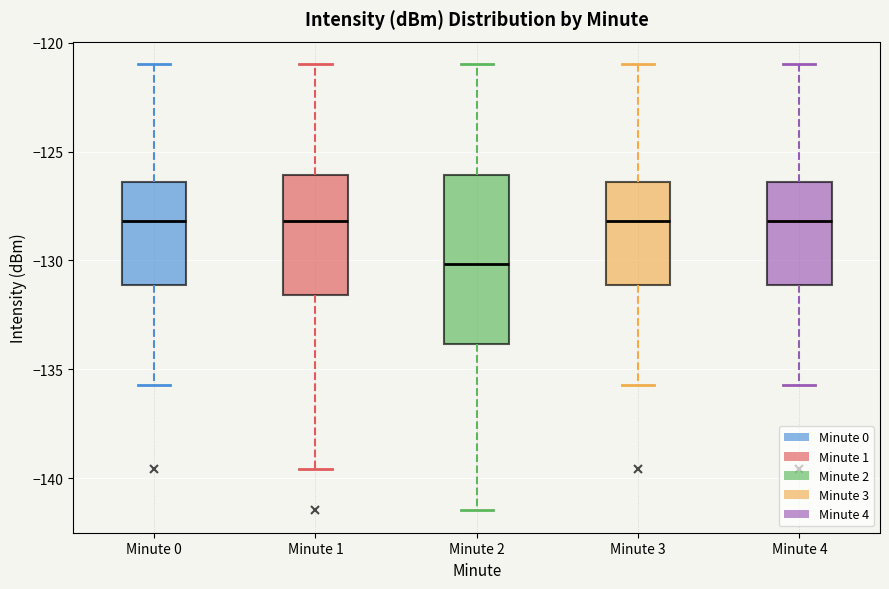

Which box is the tallest, from its lower edge to its upper edge?

Minute 2